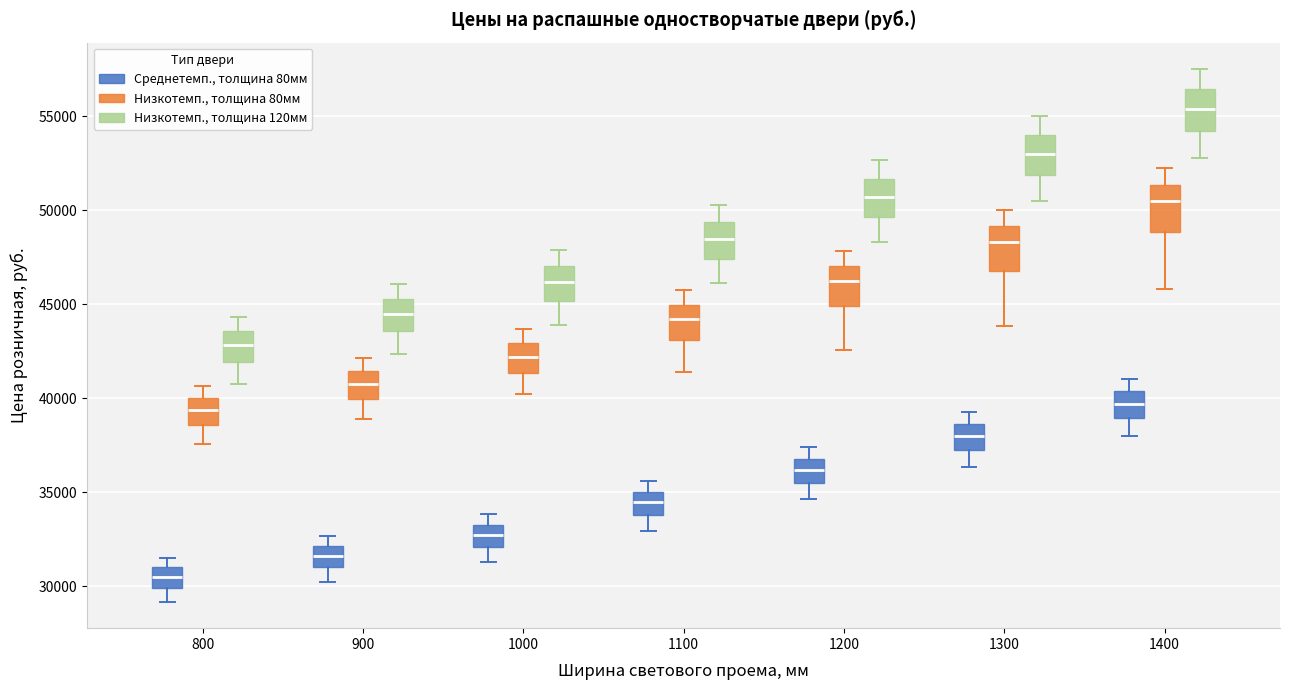

Where does the lower whisker of the box for 1000 (Низкотемп., толщина 120мм) end on the y-axis? The values are not printed on the chart, so give them approximately, as read against the axis.

44000